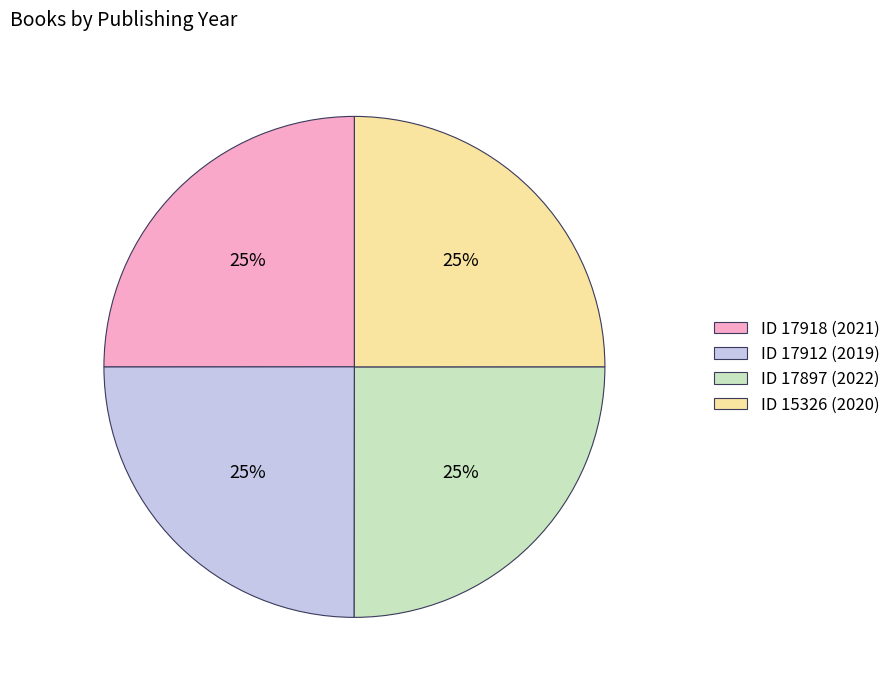

To the nearest percent, what is the average slice percentage?

25%